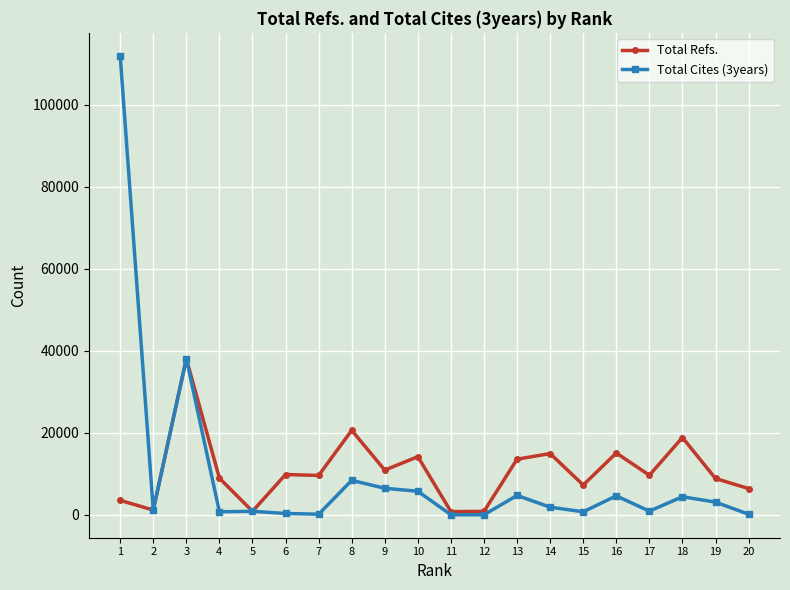

Where is the first local minimum for Total Cites (3years)?

2